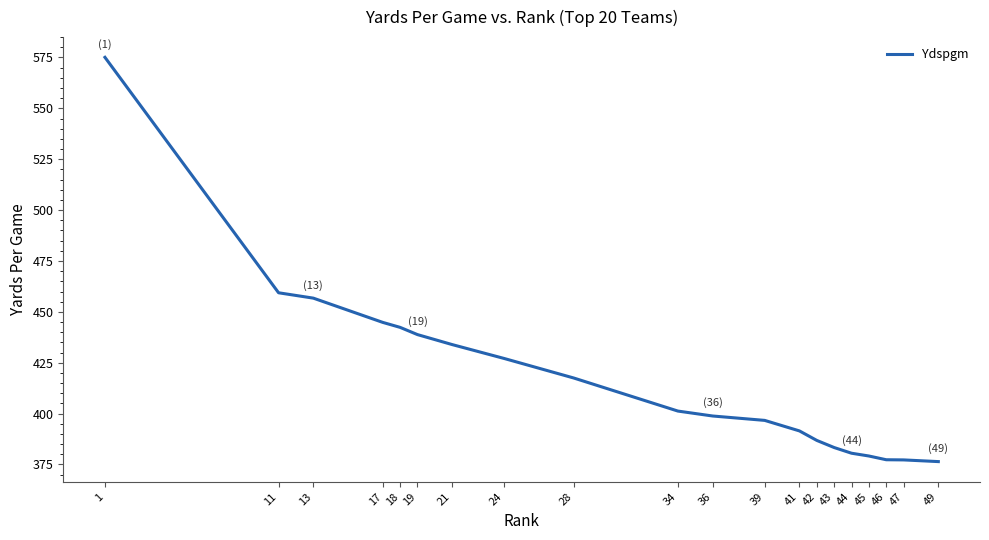

Between 39 and 13, which is larger?

13